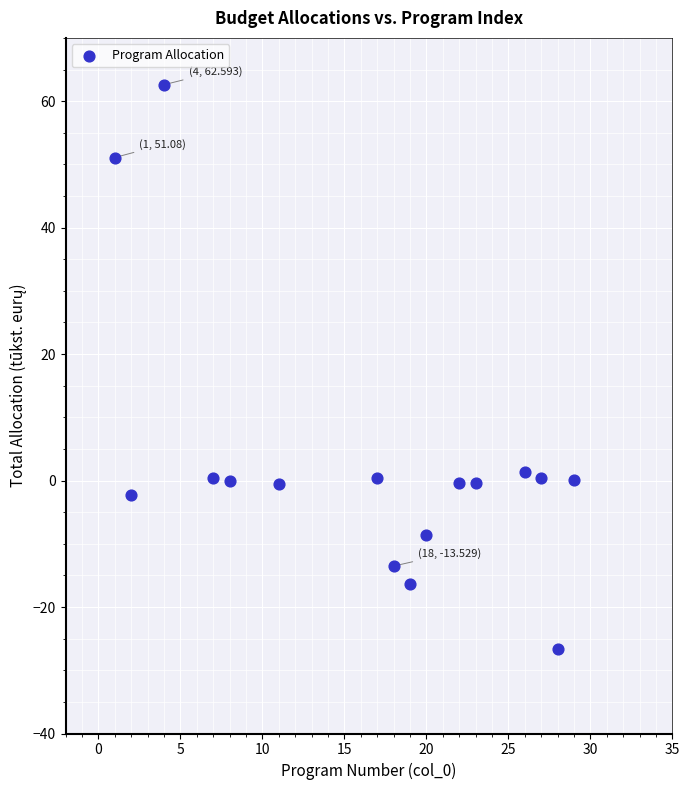

What is the range of Y values (max minus min)?

89.3